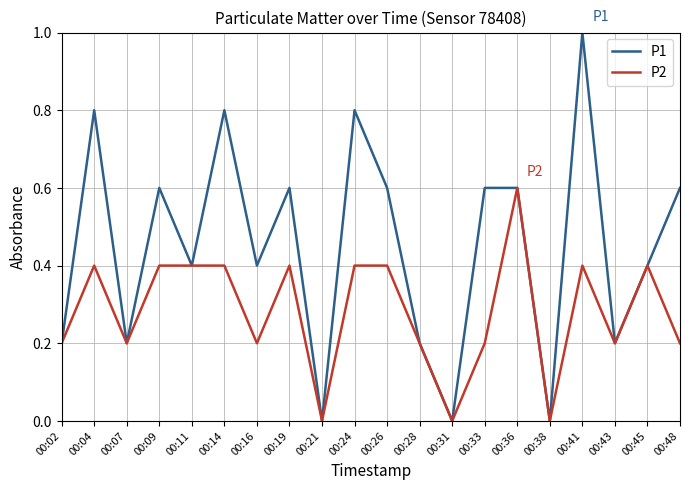

Rank the series by their average value, from lowest to highest.

P2, P1